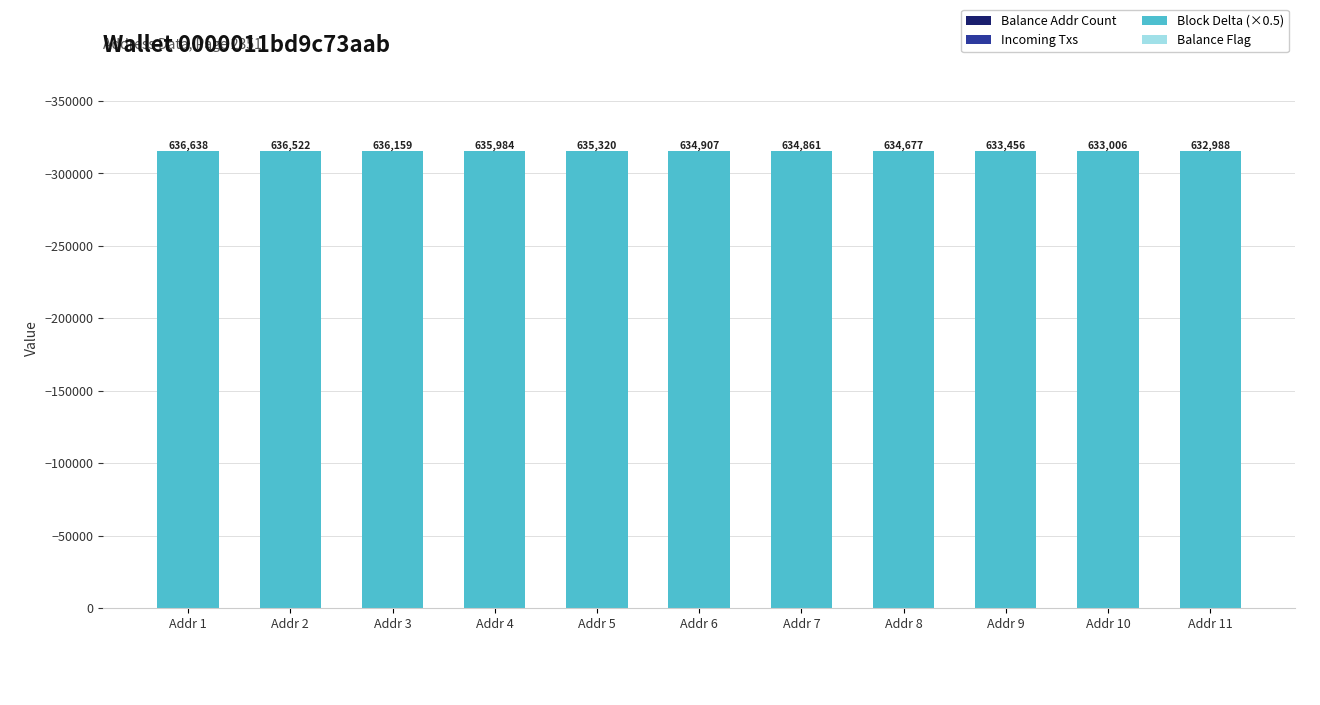

Are the bars grouped side by side (vs. stacked)?

Yes